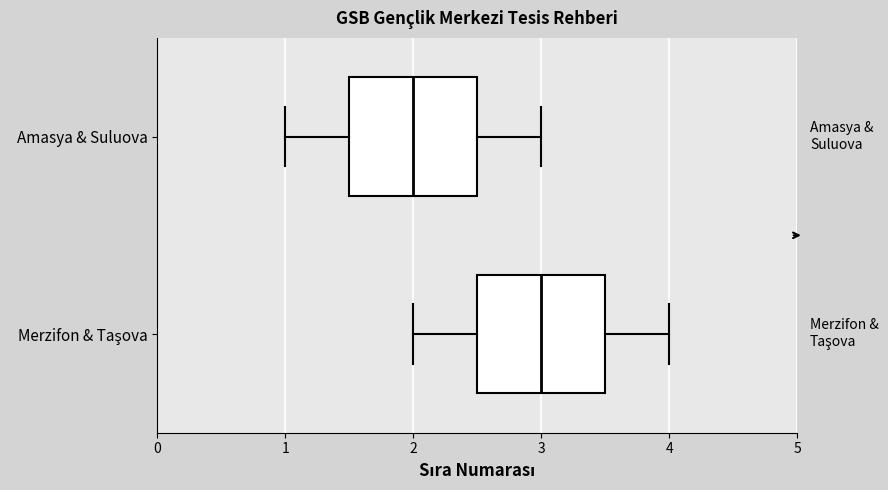

Where is the right edge of the box for Amasya & Suluova on the x-axis? The values are not printed on the chart, so give them approximately, as read against the axis.

2.5